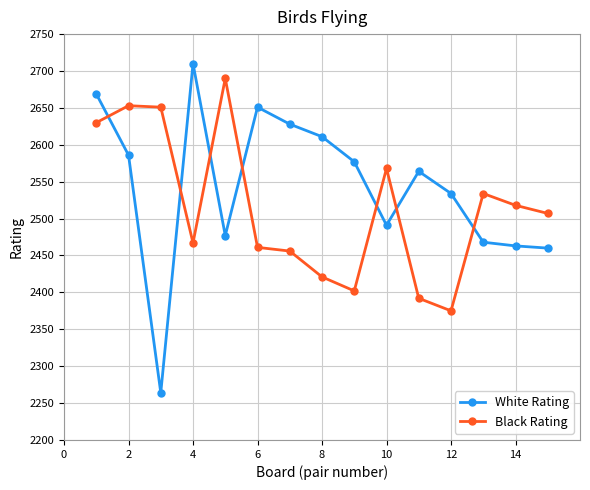

Which series has the widest spread of values?

White Rating